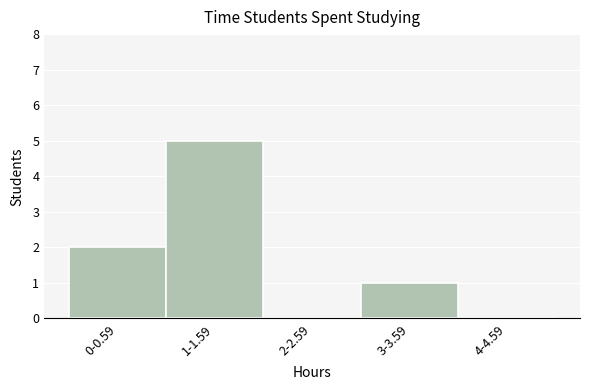

Reading left to right, transcribe all the data shown in this chart.

0-0.59=2	1-1.59=5	2-2.59=0	3-3.59=1	4-4.59=0